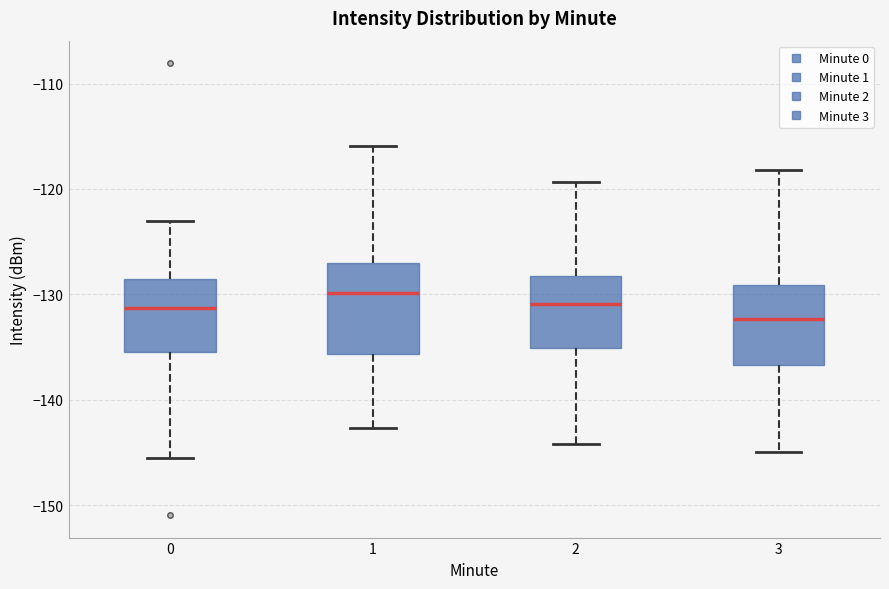

Reading left to right, read every box against the y-axis: the position of its median line, the range the box covers, and the ends of its whiskers. The values are not printed on the chart, so give them approximately, as read against the axis.

0: median -131, box -135 to -129, whiskers -146 to -123
1: median -130, box -136 to -127, whiskers -143 to -116
2: median -131, box -135 to -128, whiskers -144 to -119
3: median -132, box -137 to -129, whiskers -145 to -118